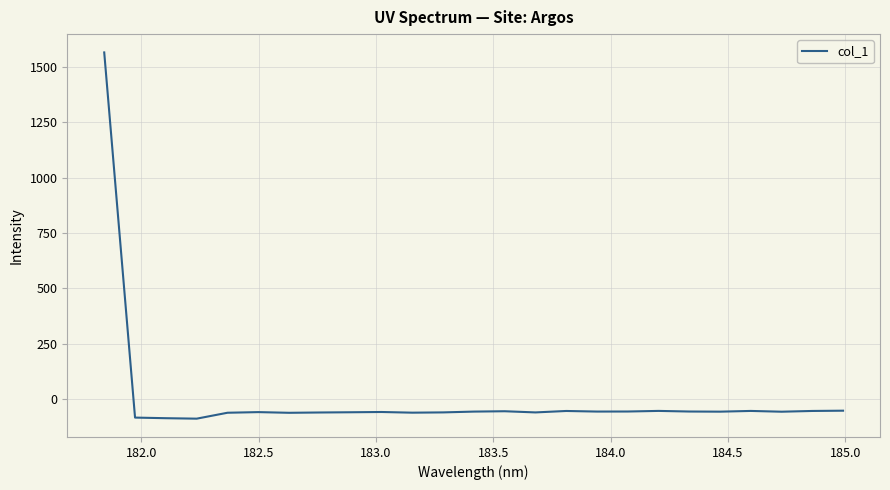

How many distinct data groups are displayed?

1